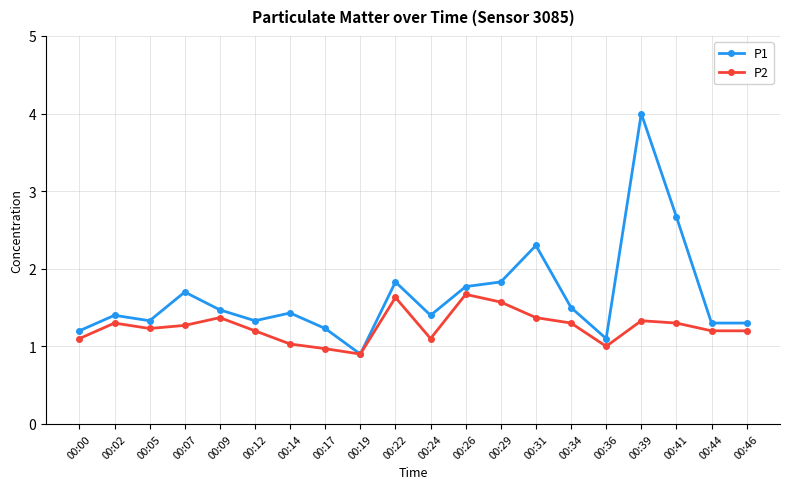

In P2, how many points are higher than both neighbors (excluding endpoints)?

5